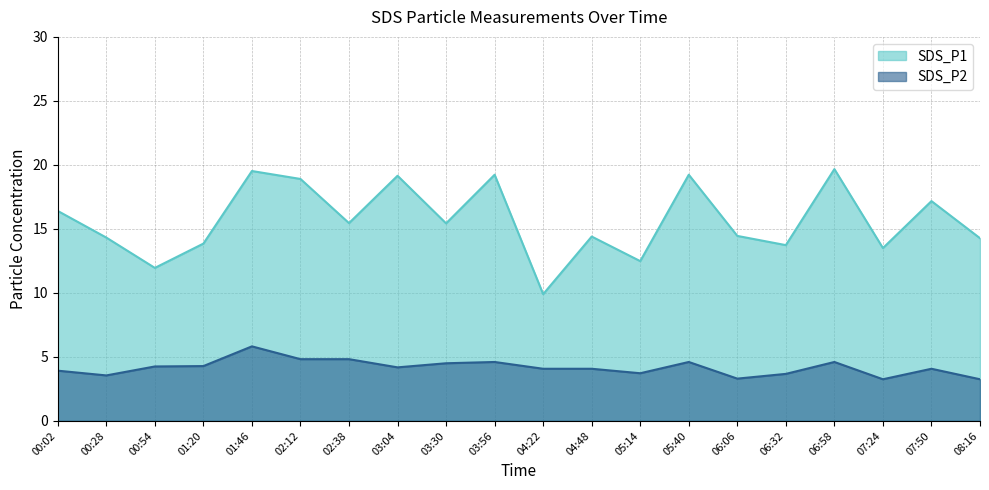

Reading left to right, transcribe all the data shown in this chart.

SDS_P1: 16.4	14.3	11.9	13.8	19.5	18.9	15.4	19.1	15.4	19.2	9.9	14.4	12.5	19.2	14.4	13.7	19.7	13.5	17.2	14.3
SDS_P2: 3.9	3.5	4.2	4.3	5.8	4.8	4.8	4.2	4.5	4.6	4.1	4.1	3.7	4.6	3.3	3.7	4.6	3.2	4.1	3.2